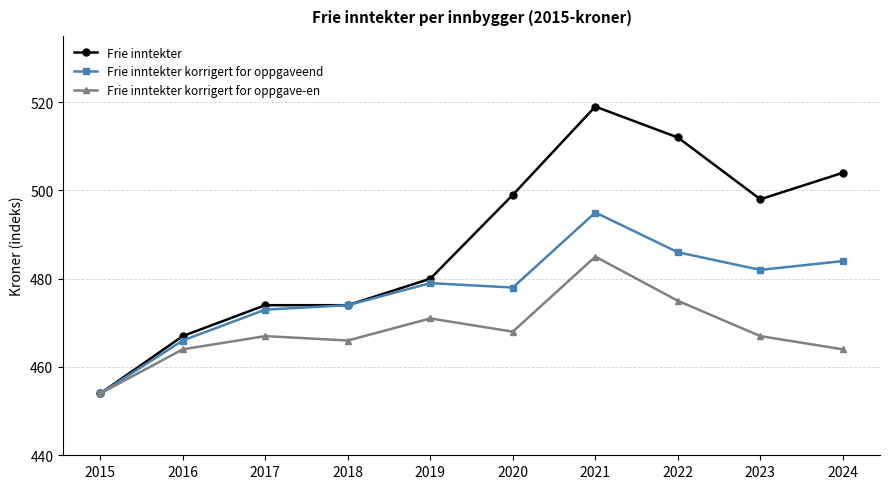

Which label corresponds to the largest value in the chart?

2021